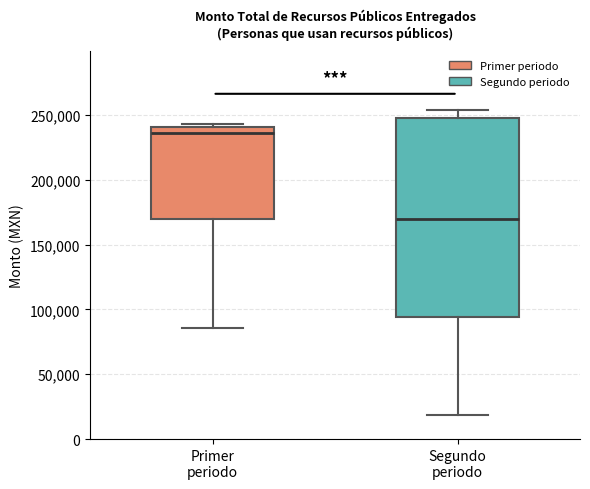

Reading left to right, read every box against the y-axis: the position of its median line, the range the box covers, and the ends of its whiskers. The values are not printed on the chart, so give them approximately, as read against the axis.

Primer periodo: median 235000, box 170000 to 240000, whiskers 85000 to 245000
Segundo periodo: median 170000, box 95000 to 250000, whiskers 20000 to 255000